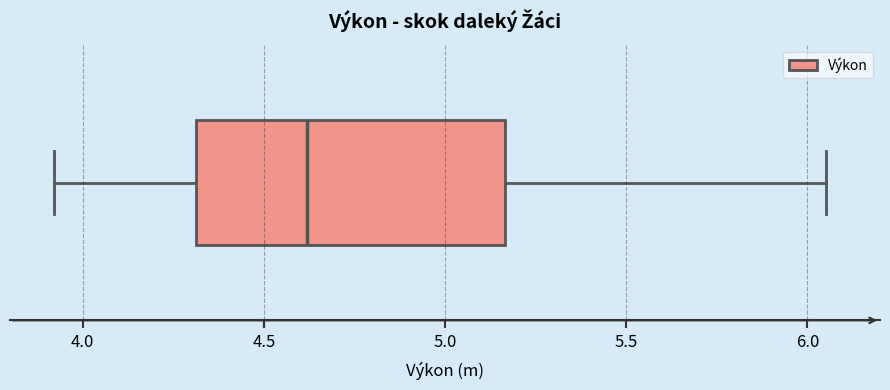

Transcribe this box plot: give where the median line is, the range the box spans, and where the two whiskers end, as read against the x-axis. The values are not printed on the chart, so give them approximately, as read against the axis.

median 4.60, box 4.30 to 5.15, whiskers 3.90 to 6.05